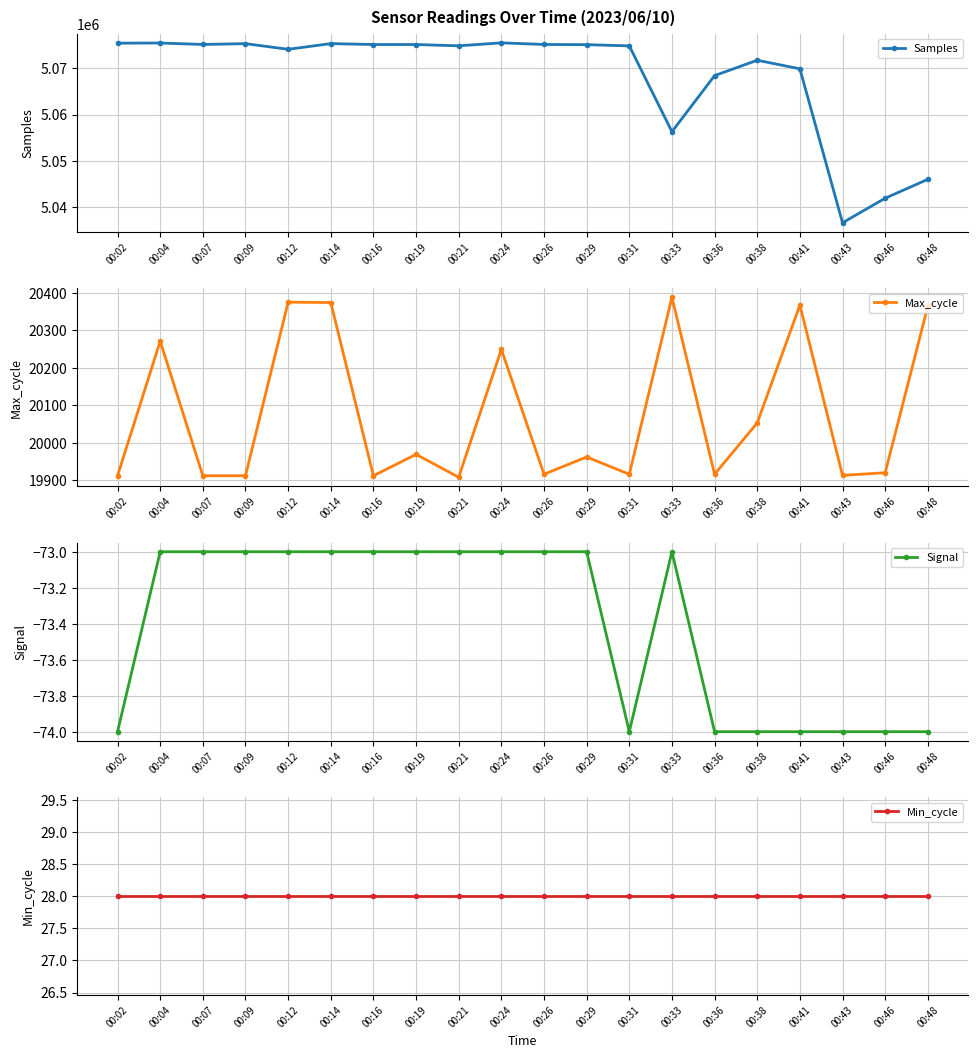

Is this an area chart (filled region under the line)?

No